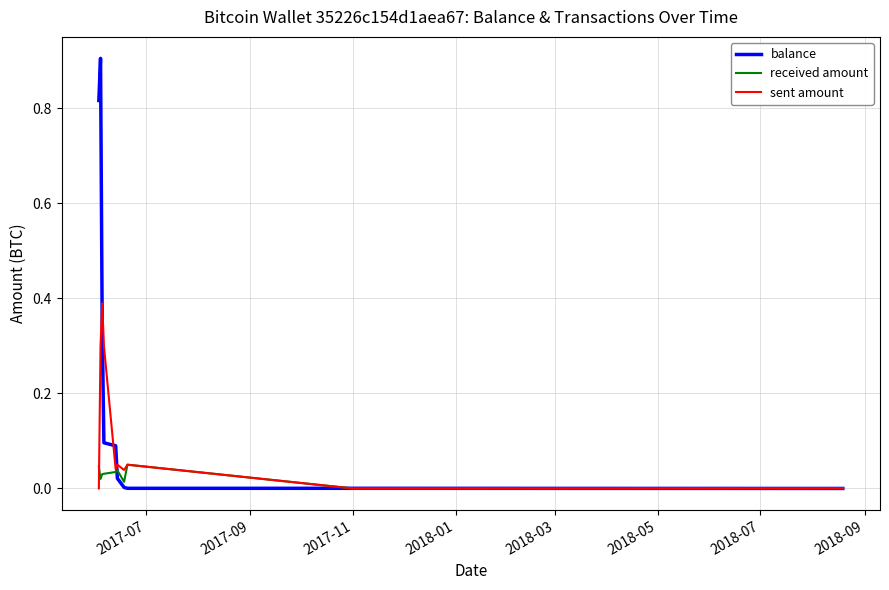

What is the difference between the maximum and second lowest values in the balance series?

0.9